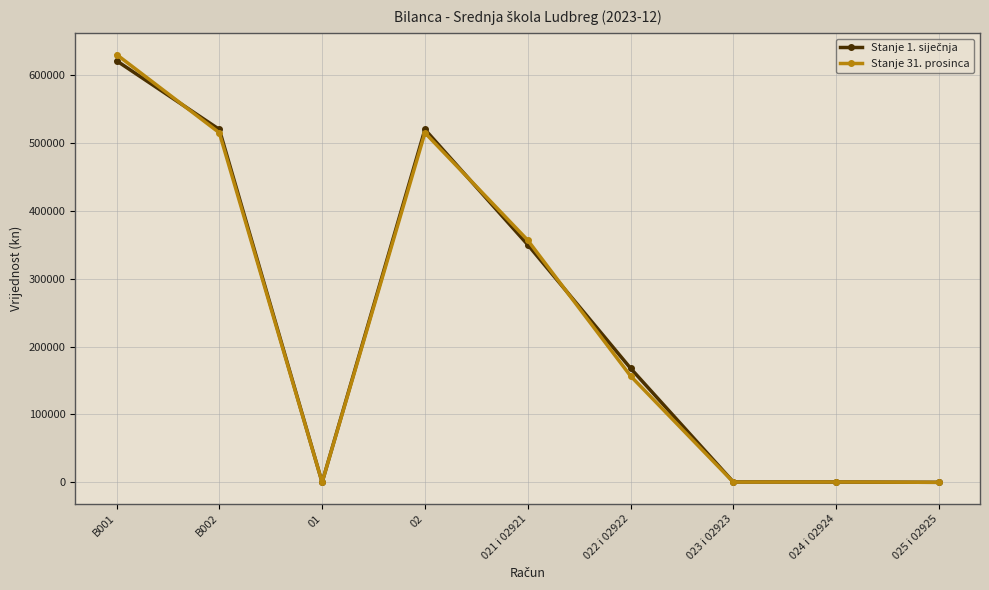

How many distinct data groups are displayed?

2